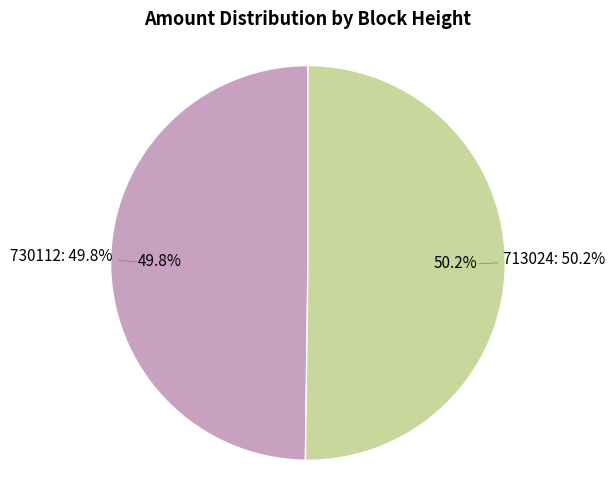

How many slices are in this pie chart?

2